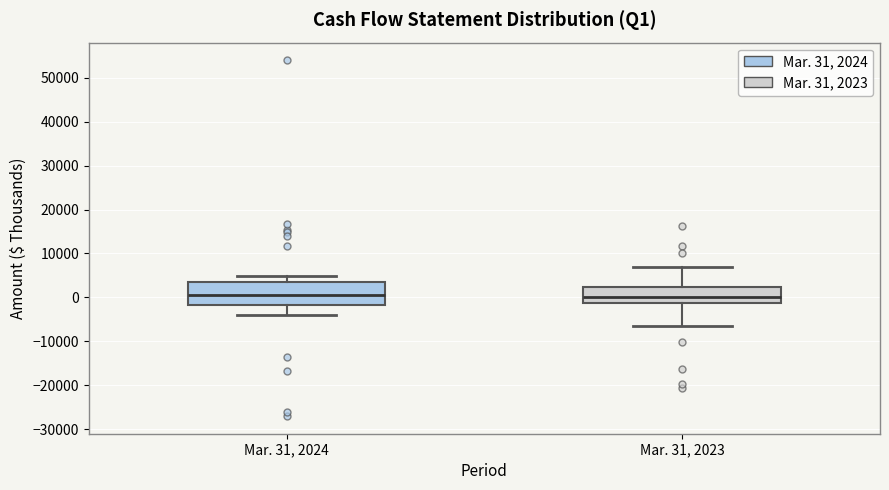

Reading left to right, read every box against the y-axis: the position of its median line, the range the box covers, and the ends of its whiskers. The values are not printed on the chart, so give them approximately, as read against the axis.

Mar. 31, 2024: median 0, box -2000 to 3000, whiskers -4000 to 5000
Mar. 31, 2023: median 0, box -1000 to 2000, whiskers -6000 to 7000